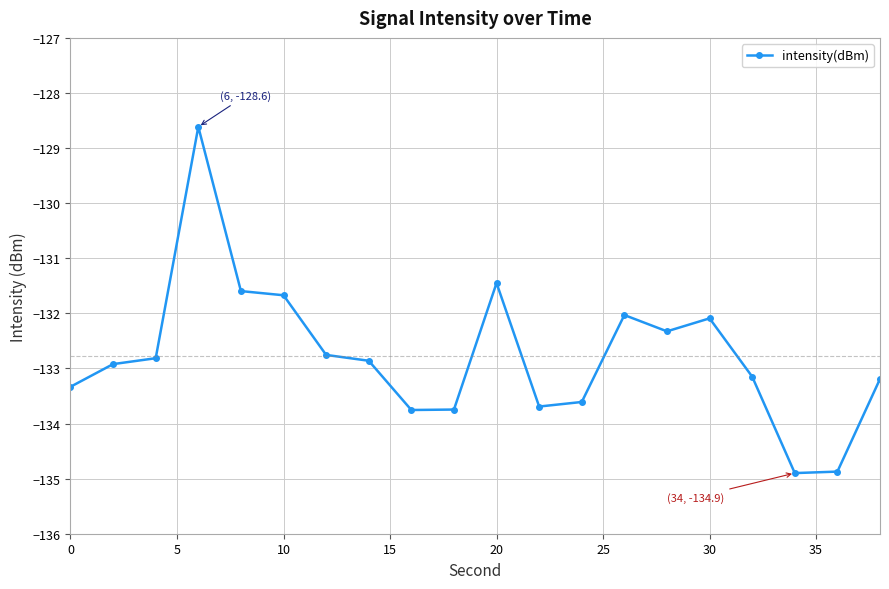

What is the smallest value displayed?

-134.9